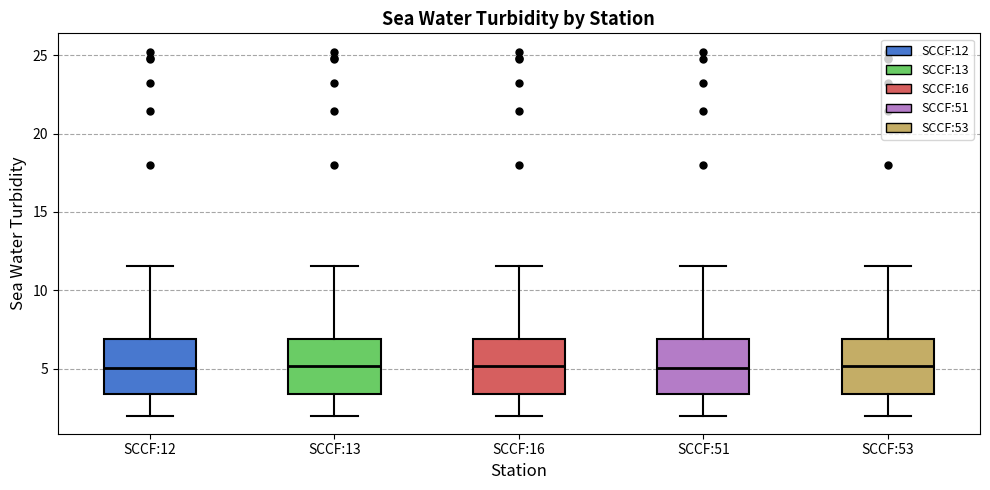

Reading left to right, transcribe this box plot: for each box, give where its median line is, the range the box spans, and where its two whiskers end, as read against the y-axis. The values are not printed on the chart, so give them approximately, as read against the axis.

SCCF:12: median 5.0, box 3.5 to 7.0, whiskers 2.0 to 11.5
SCCF:13: median 5.0, box 3.5 to 7.0, whiskers 2.0 to 11.5
SCCF:16: median 5.0, box 3.5 to 7.0, whiskers 2.0 to 11.5
SCCF:51: median 5.0, box 3.5 to 7.0, whiskers 2.0 to 11.5
SCCF:53: median 5.0, box 3.5 to 7.0, whiskers 2.0 to 11.5